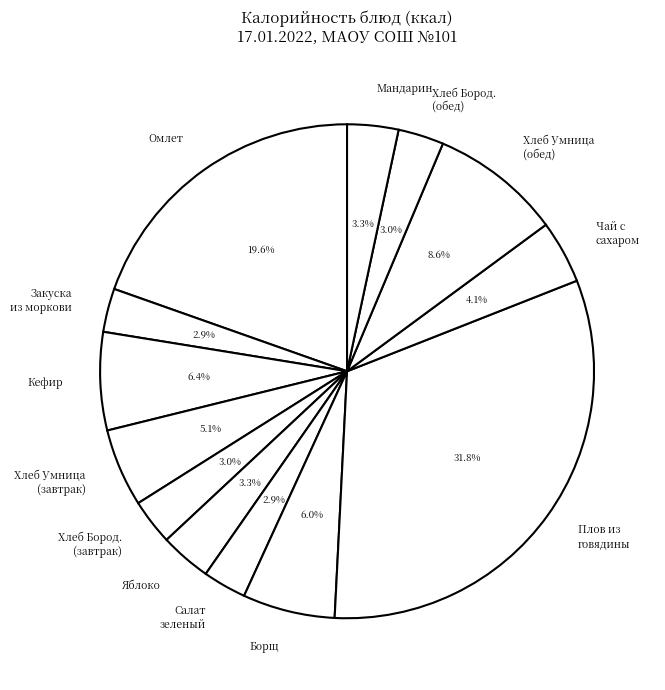

Which slice is the largest?

Плов из говядины